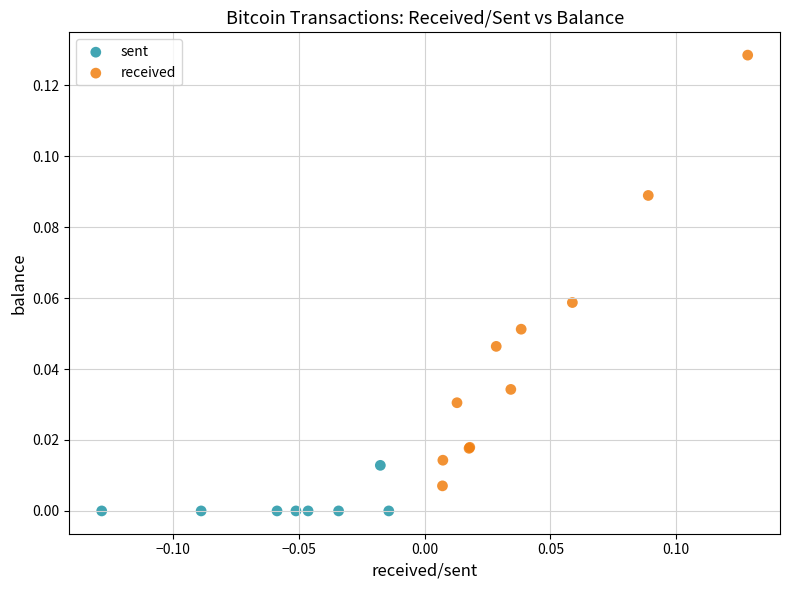

What are all the series names shown in the legend?

sent, received